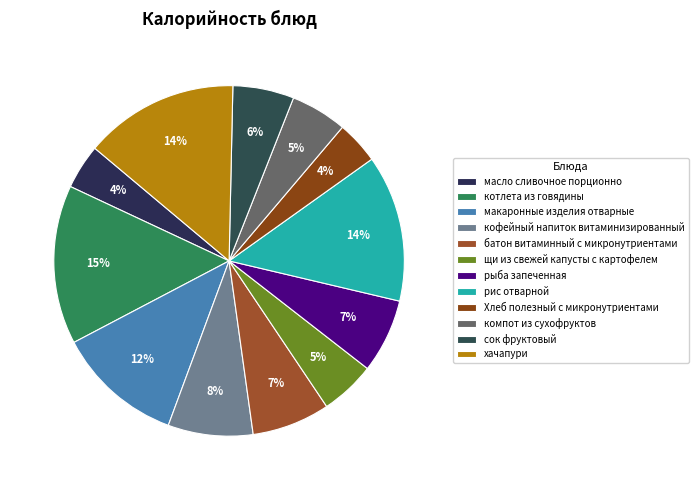

Rank the categories by value from lowest to highest.

Хлеб полезный с микронутриентами, масло сливочное порционно, щи из свежей капусты с картофелем, компот из сухофруктов, сок фруктовый, рыба запеченная, батон витаминный с микронутриентами, кофейный напиток витаминизированный, макаронные изделия отварные, рис отварной, хачапури, котлета из говядины